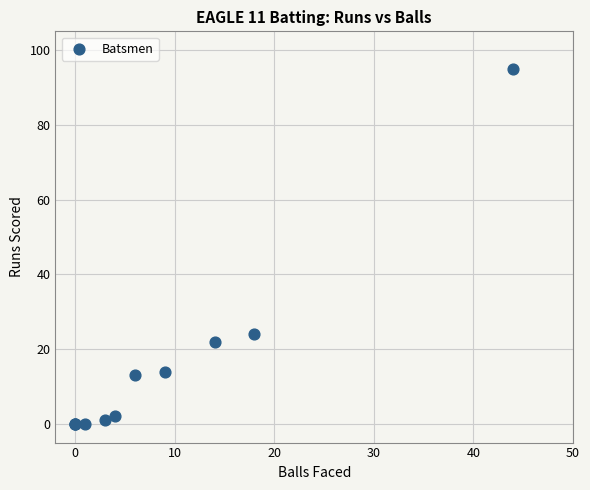

What Y value in the scatter plot is closest to 47?

24